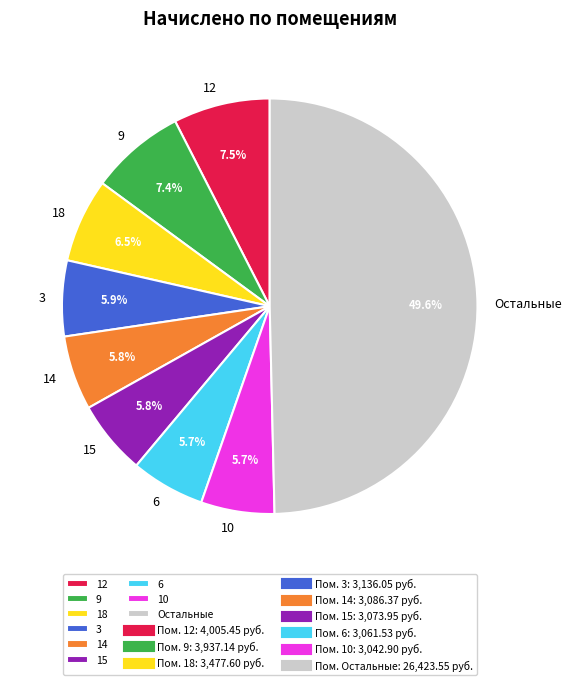

How much of the chart is everything except 12?

92.5%